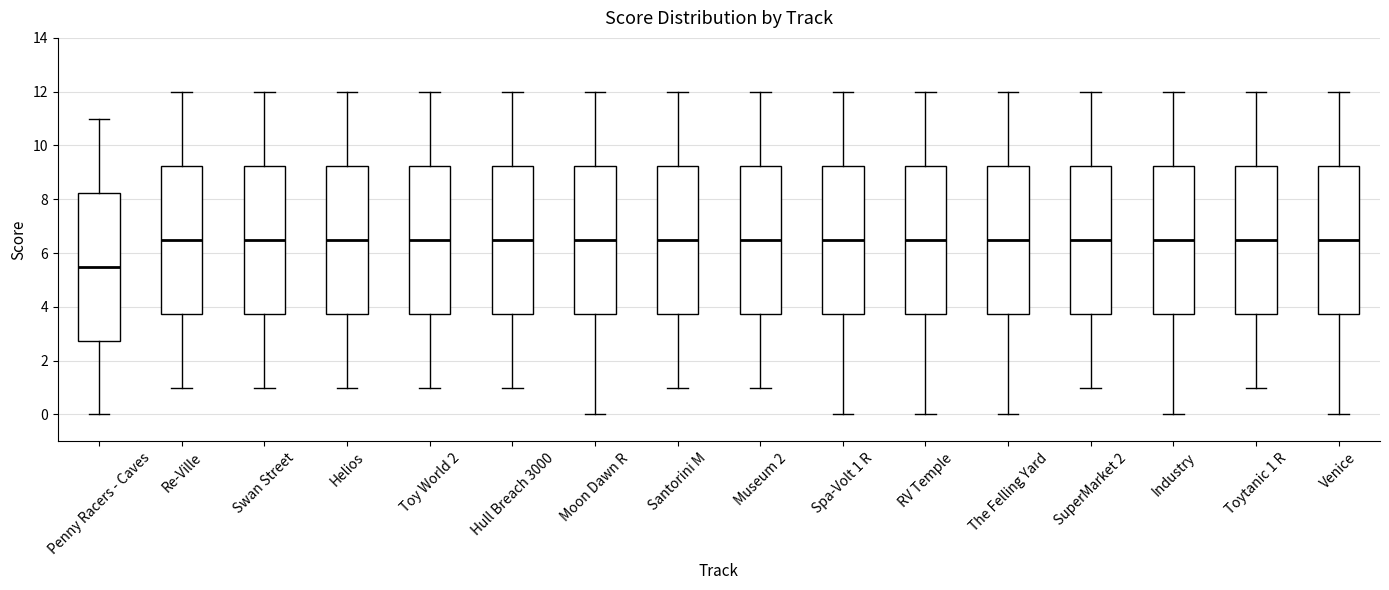

Reading left to right, transcribe this box plot: for each box, give where its median line is, the range the box spans, and where its two whiskers end, as read against the y-axis. The values are not printed on the chart, so give them approximately, as read against the axis.

Penny Racers - Caves: median 5.6, box 2.8 to 8.2, whiskers 0.0 to 11.0
Re-Ville: median 6.6, box 3.8 to 9.2, whiskers 1.0 to 12.0
Swan Street: median 6.6, box 3.8 to 9.2, whiskers 1.0 to 12.0
Helios: median 6.6, box 3.8 to 9.2, whiskers 1.0 to 12.0
Toy World 2: median 6.6, box 3.8 to 9.2, whiskers 1.0 to 12.0
Hull Breach 3000: median 6.6, box 3.8 to 9.2, whiskers 1.0 to 12.0
Moon Dawn R: median 6.6, box 3.8 to 9.2, whiskers 0.0 to 12.0
Santorini M: median 6.6, box 3.8 to 9.2, whiskers 1.0 to 12.0
Museum 2: median 6.6, box 3.8 to 9.2, whiskers 1.0 to 12.0
Spa-Volt 1 R: median 6.6, box 3.8 to 9.2, whiskers 0.0 to 12.0
RV Temple: median 6.6, box 3.8 to 9.2, whiskers 0.0 to 12.0
The Felling Yard: median 6.6, box 3.8 to 9.2, whiskers 0.0 to 12.0
SuperMarket 2: median 6.6, box 3.8 to 9.2, whiskers 1.0 to 12.0
Industry: median 6.6, box 3.8 to 9.2, whiskers 0.0 to 12.0
Toytanic 1 R: median 6.6, box 3.8 to 9.2, whiskers 1.0 to 12.0
Venice: median 6.6, box 3.8 to 9.2, whiskers 0.0 to 12.0